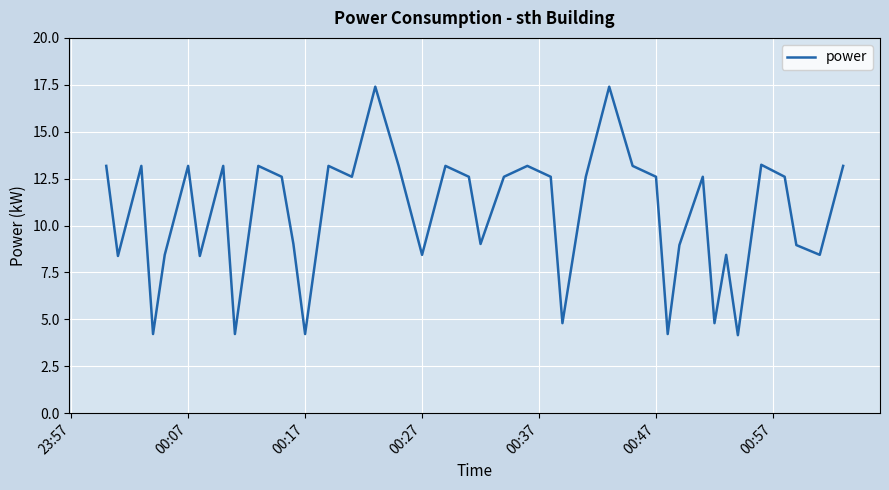

What is the difference between the maximum and minimum values?

13.2